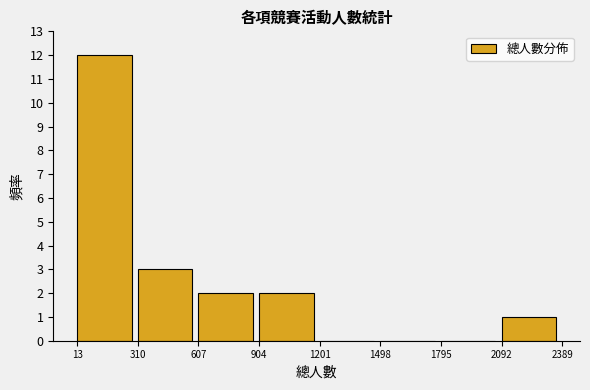

Reading left to right, list every bar in this chart as the range it spans on the x-axis followed by its height. The values are not printed on the chart, so give them approximately, as read against the axis.

13 to 310: 12
310 to 607: 3
607 to 904: 2
904 to 1201: 2
1201 to 1498: 0
1498 to 1795: 0
1795 to 2092: 0
2092 to 2389: 1